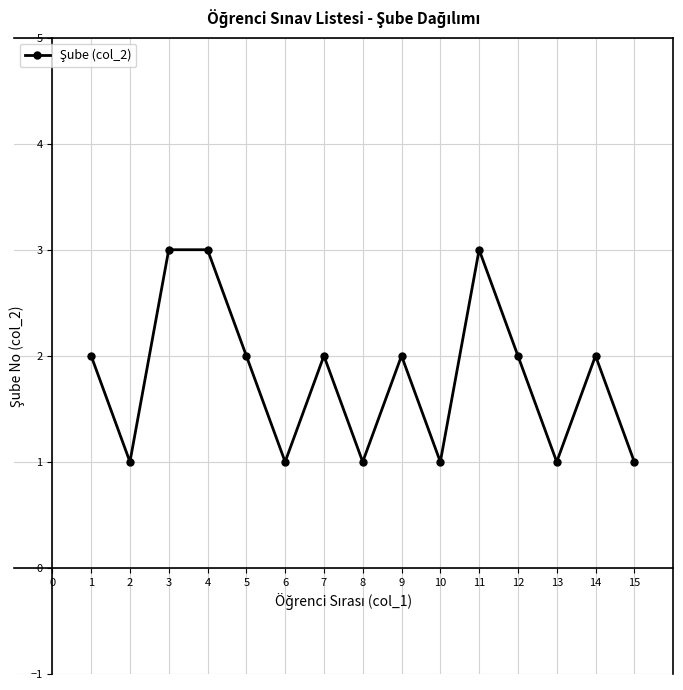

How many points are lower than both their immediate neighbors (excluding endpoints)?

5